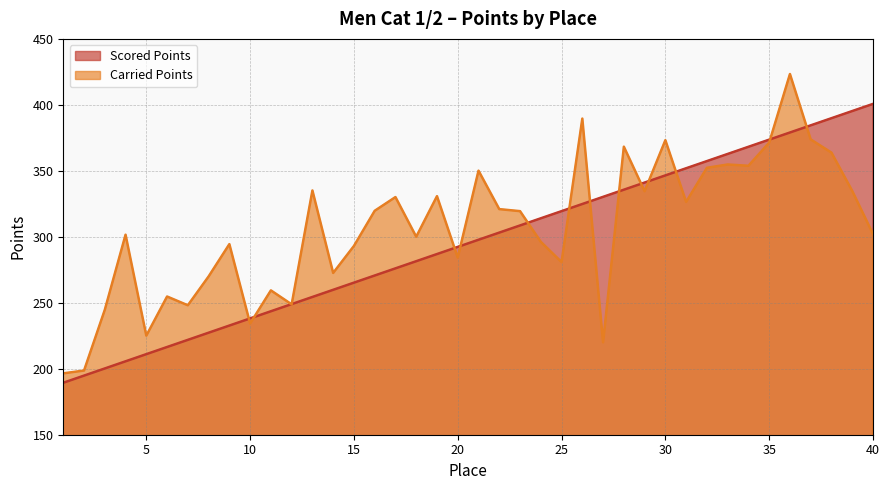

Which series has the largest total across all categories?

Carried Points